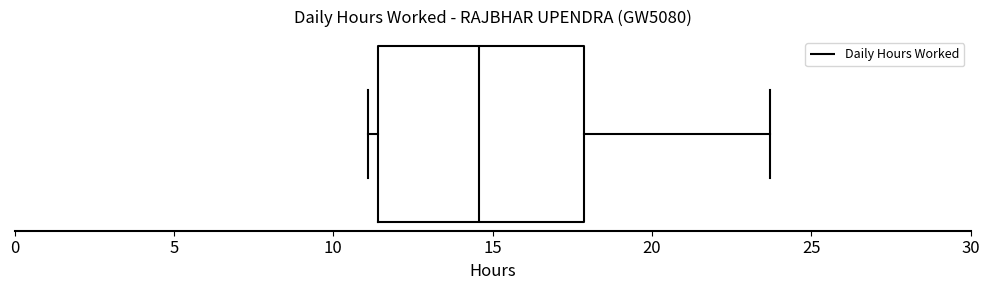

Where does the median line of the box sit on the x-axis? The values are not printed on the chart, so give them approximately, as read against the axis.

14.5